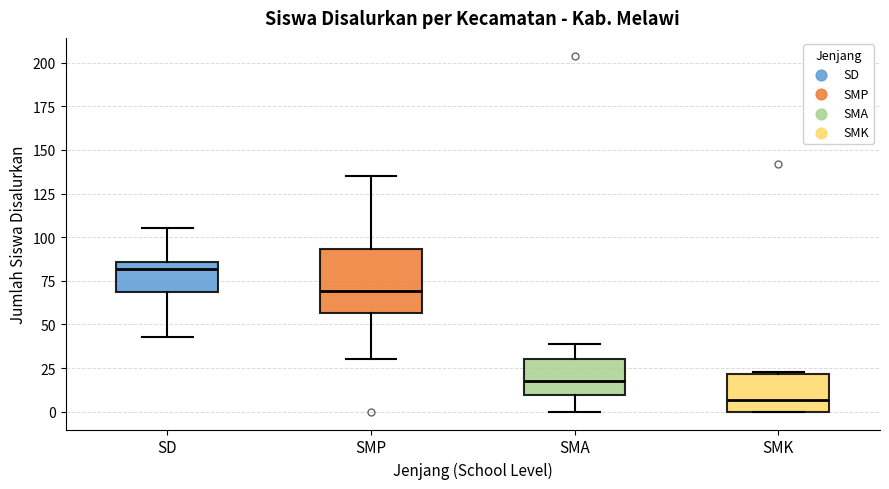

Which box is the tallest, from its lower edge to its upper edge?

SMP